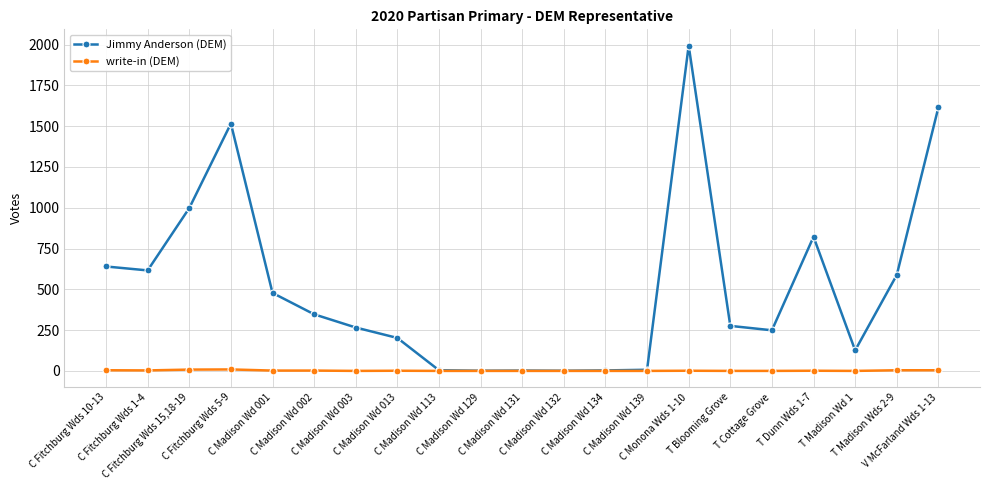

At which category does Jimmy Anderson (DEM) reach its first local valley?

C Fitchburg Wds 1-4